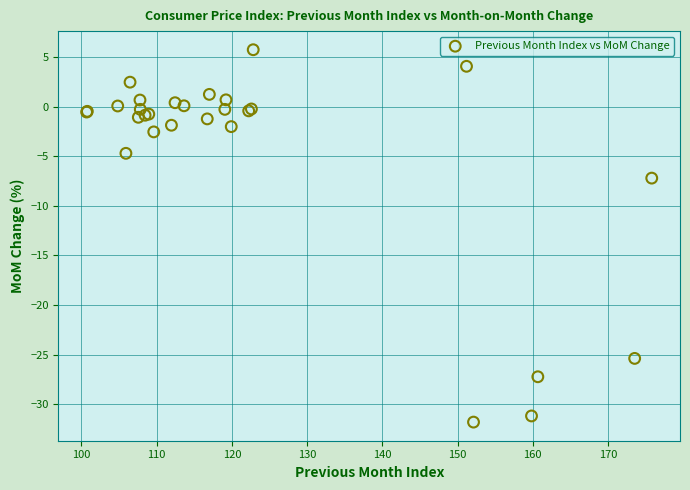

What Y value in the scatter plot is closest to -13?

-7.2